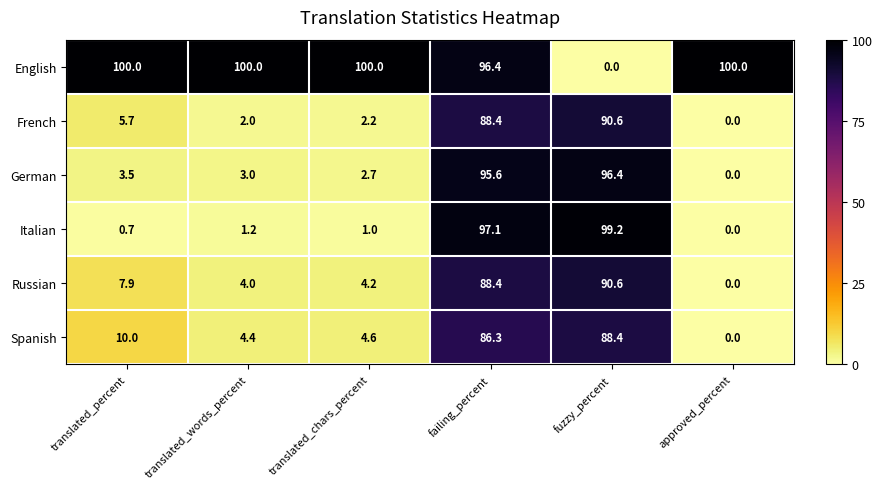

What is the difference between the second highest and minimum values in the German series?

95.6